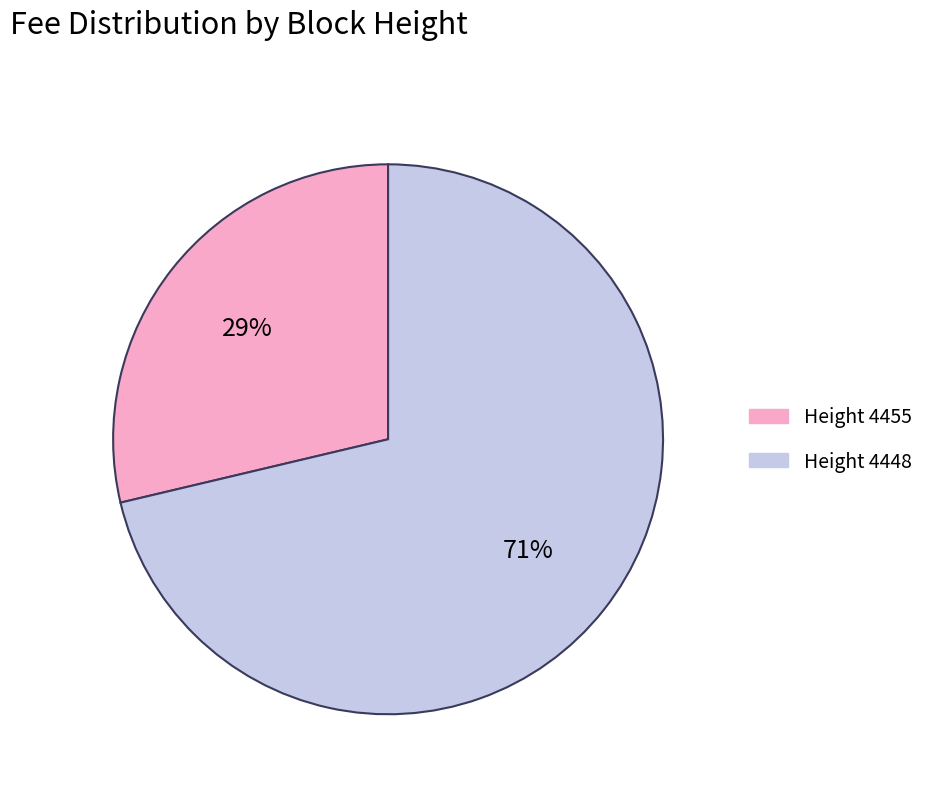

To the nearest percent, what is the average slice percentage?

50%